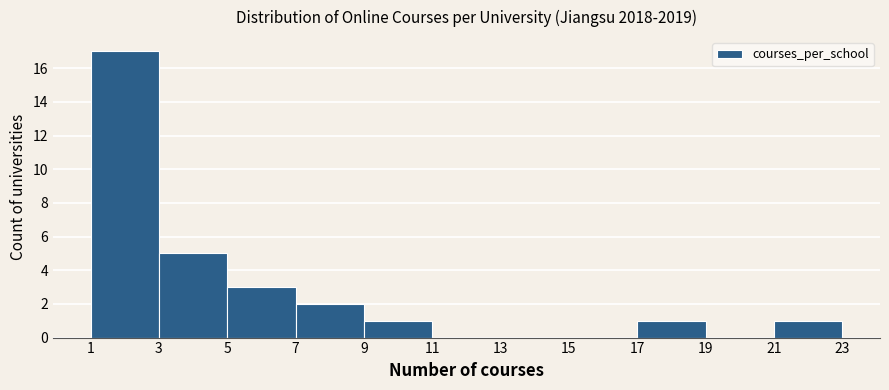

How tall is the bar that spans 21 to 23 on the x-axis? The values are not printed on the chart, so give them approximately, as read against the axis.

1